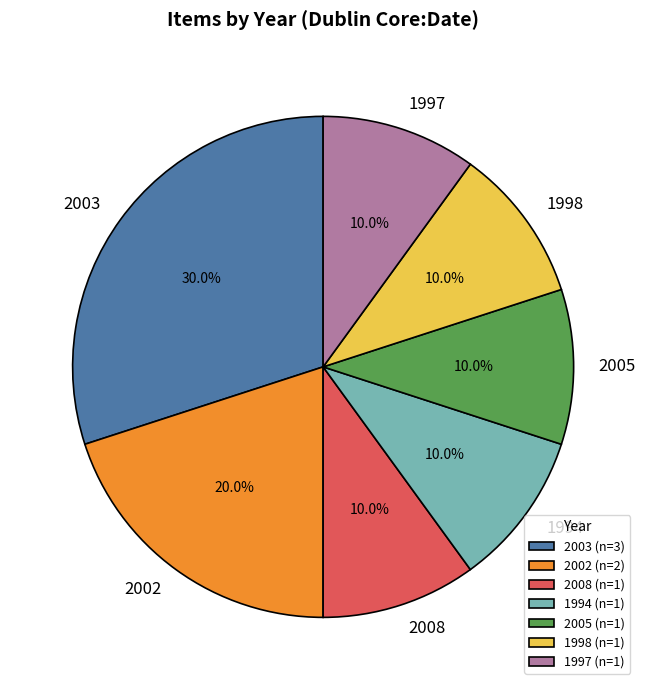

What is the total percentage of 2008 and 2005?

20.0%